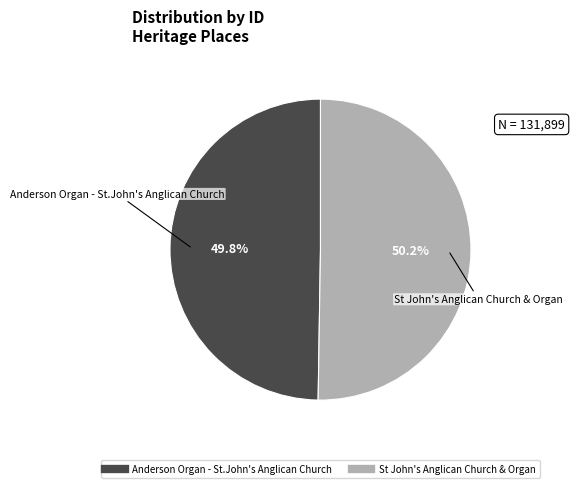

True or false: Anderson Organ - St.John's Anglican Church accounts for 50% of the total.

True